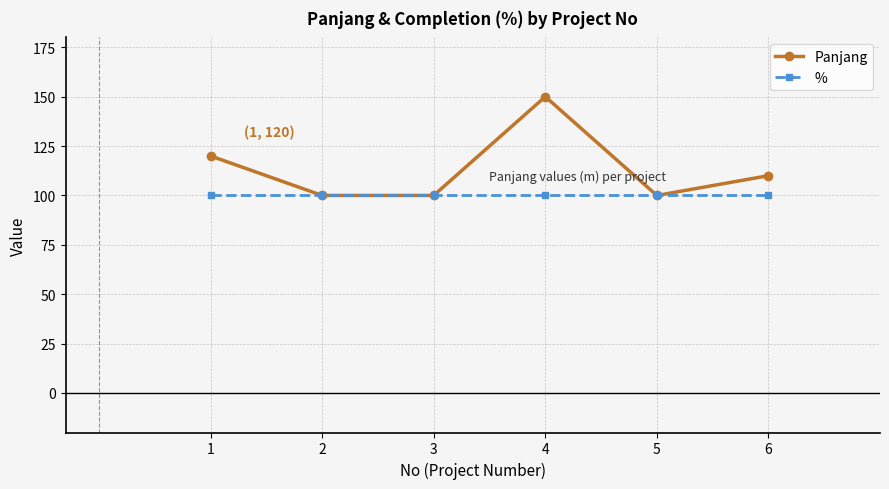

In Panjang, how many points are higher than both neighbors (excluding endpoints)?

1